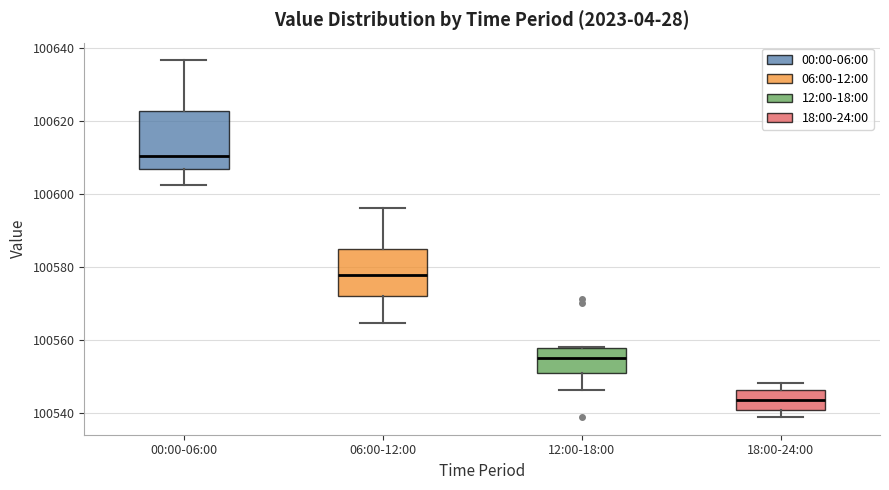

Comparing the boxes themselves (not the whiskers), which one is the tallest?

00:00-06:00